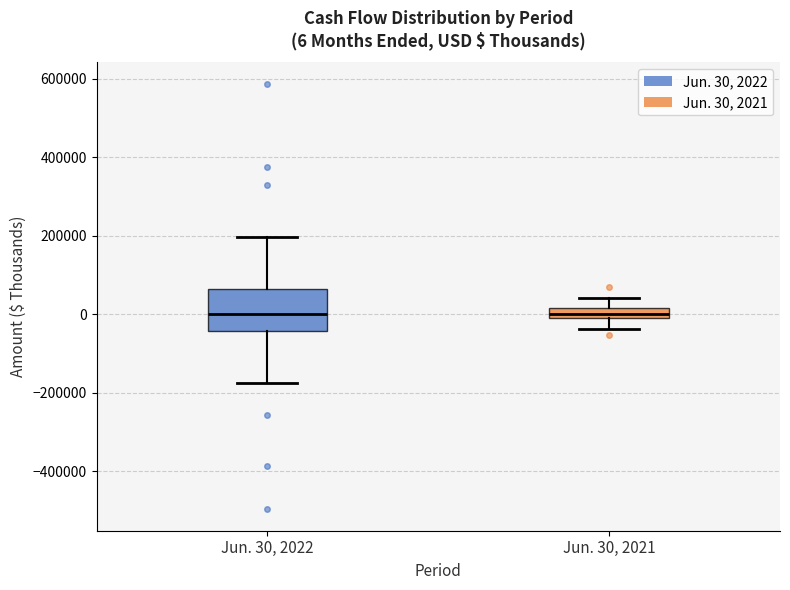

Which box is the tallest, from its lower edge to its upper edge?

Jun. 30, 2022